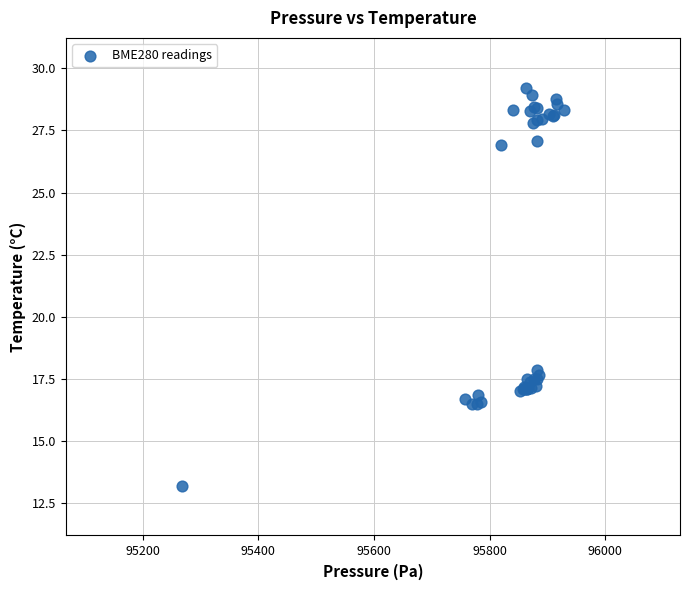

What Y value in the scatter plot is closest to 21?

17.9